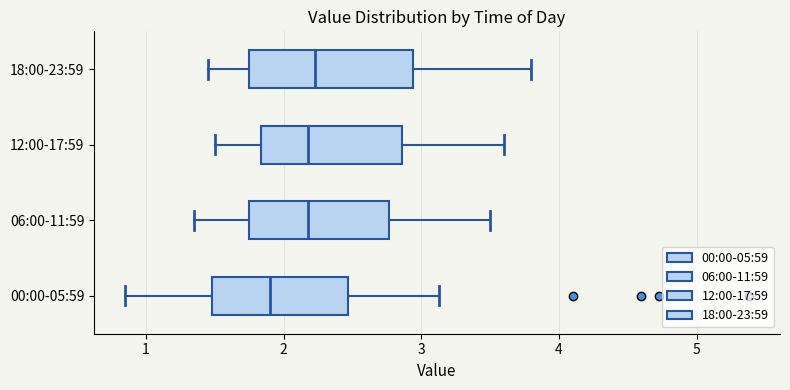

Which box has the furthest to the left median line?

00:00-05:59